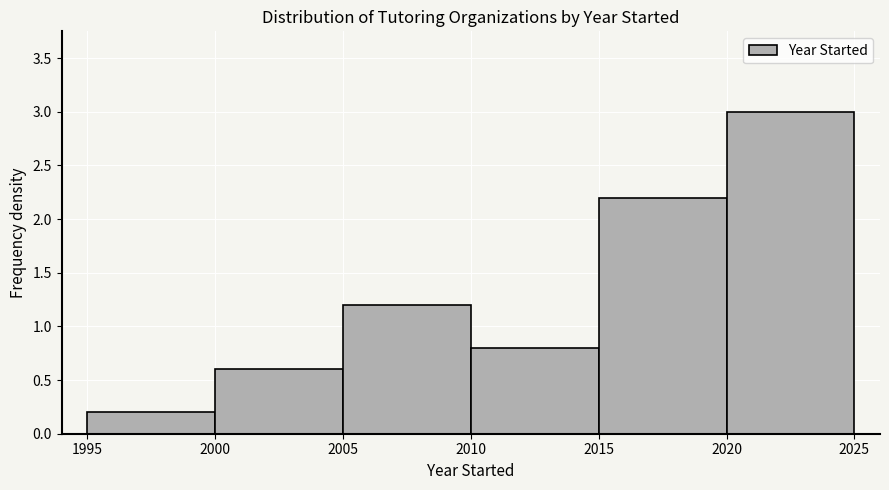

Reading left to right, transcribe this chart: for each bar, give the range it covers on the x-axis and its height. The values are not printed on the chart, so give them approximately, as read against the axis.

1995 to 2000: 0.2
2000 to 2005: 0.6
2005 to 2010: 1.2
2010 to 2015: 0.8
2015 to 2020: 2.2
2020 to 2025: 3.0